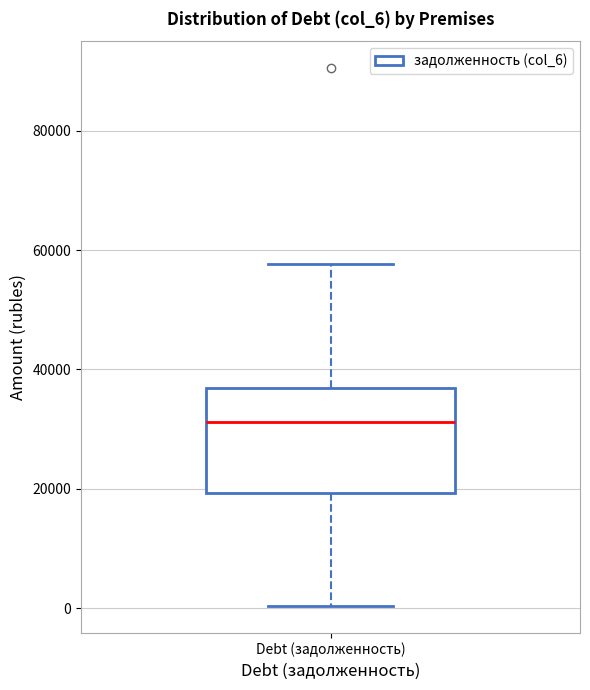

Where does the lower whisker of the box for Debt (задолженность) end on the y-axis? The values are not printed on the chart, so give them approximately, as read against the axis.

0